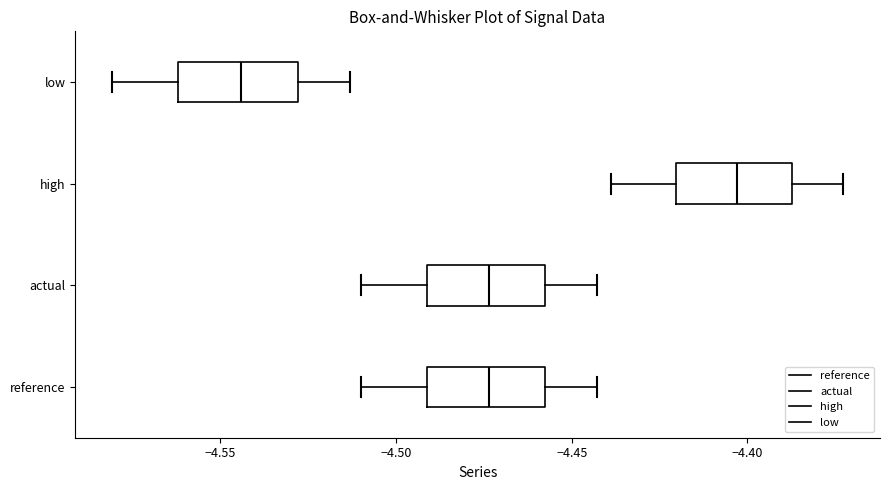

Where does the left whisker of the box for low end on the x-axis? The values are not printed on the chart, so give them approximately, as read against the axis.

-4.580